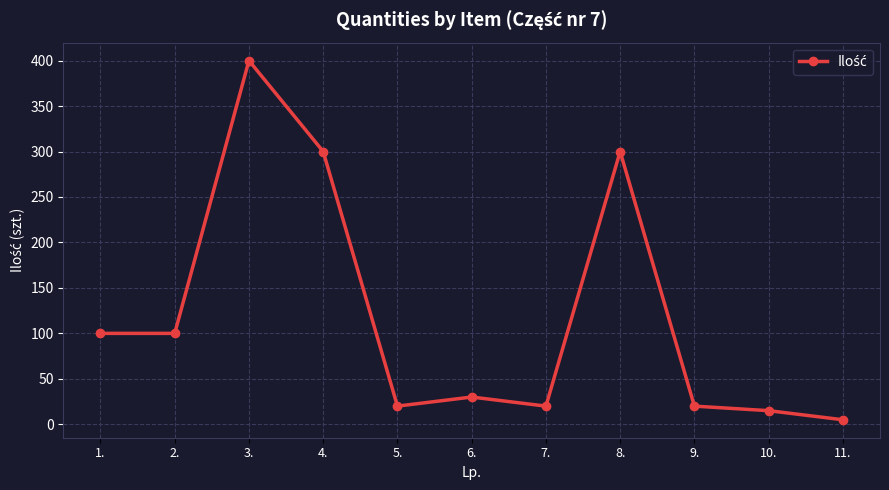

What is the change in value from 3. to 4.?

-100